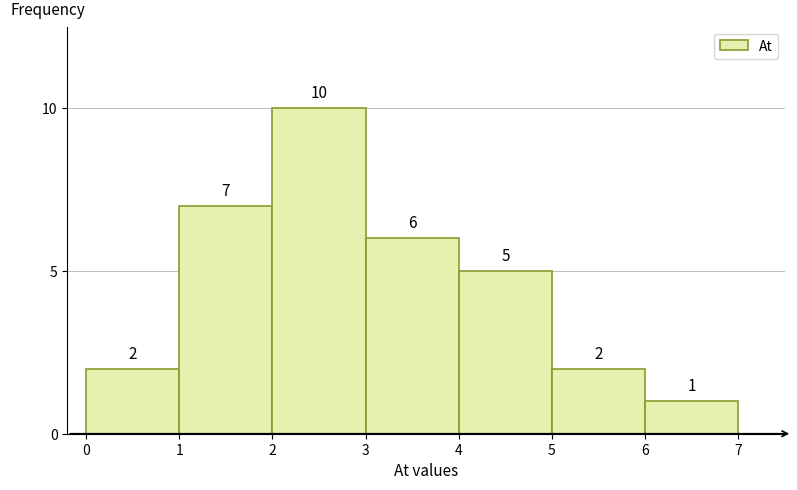

Which range on the x-axis has the tallest bar?

2 to 3